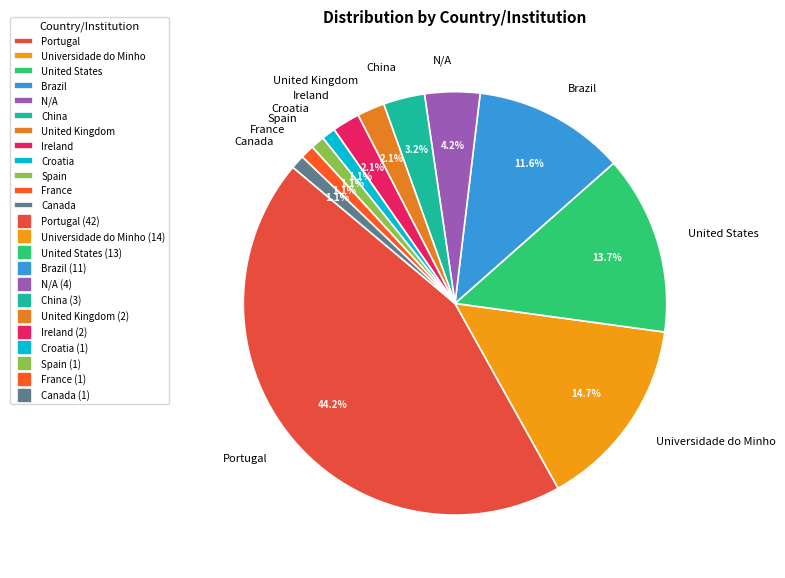

To the nearest percent, what portion does Spain represent?

1%